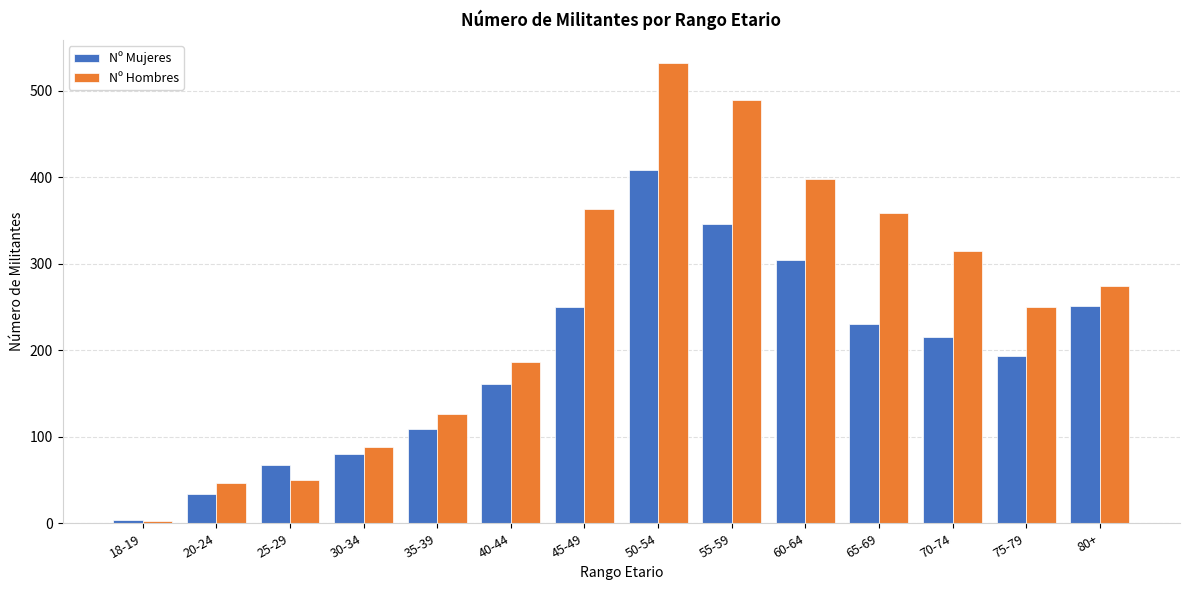

What is the difference between the second highest and minimum values in the Nº Mujeres series?

342